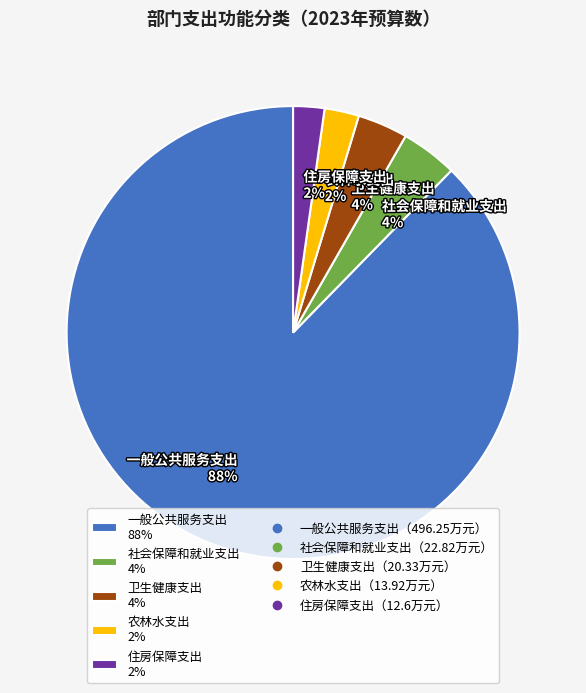

Do 一般公共服务支出 and 社会保障和就业支出 together represent more than half of the pie?

Yes